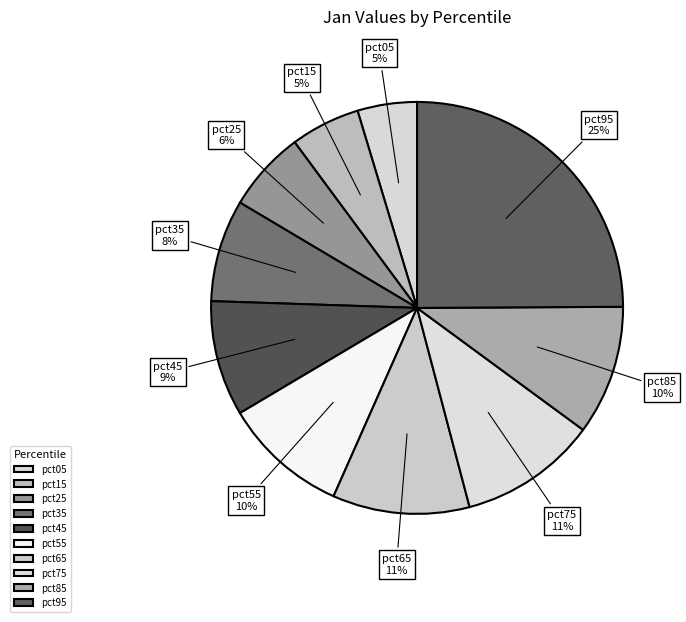

The pct15 slice represents 1% of the pie. True or false?

False